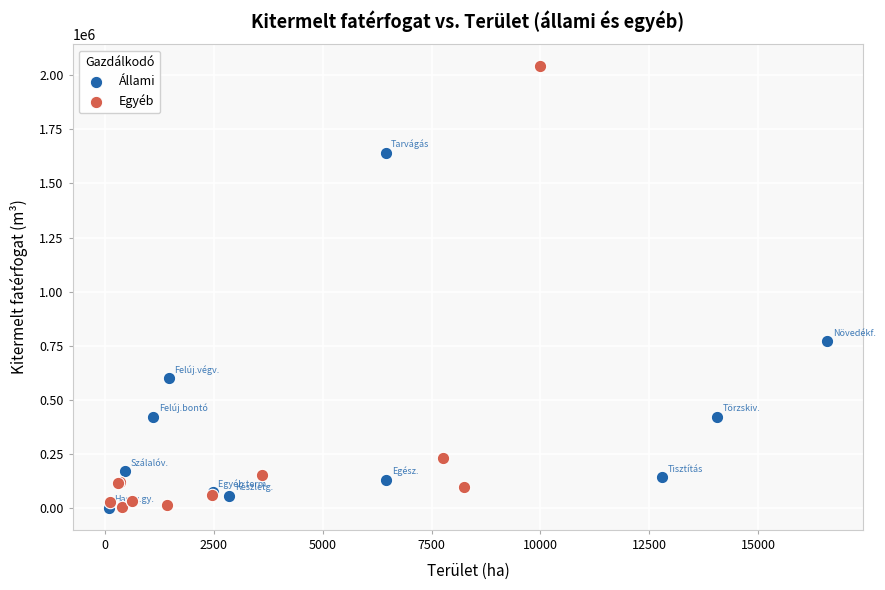

Which series has the widest spread of Y values?

Egyéb